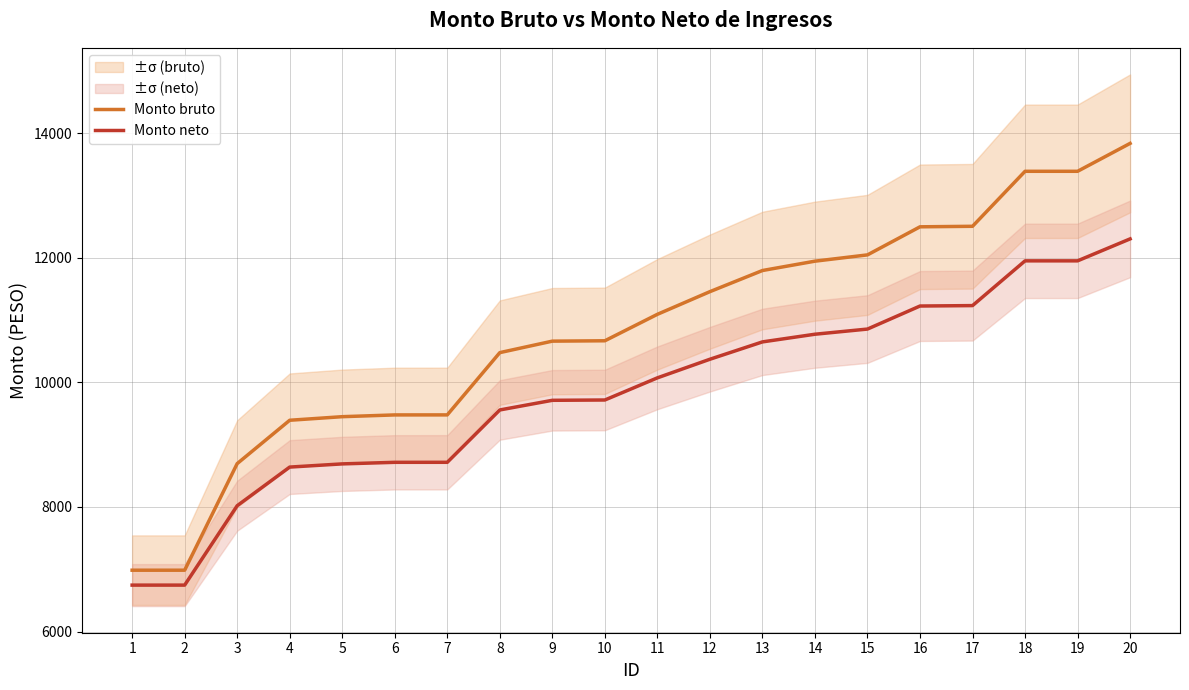

List the series in order of their overall mean, highest first.

Monto bruto, Monto neto